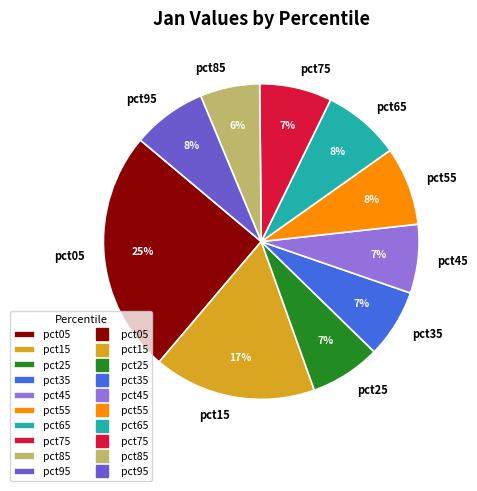

Which category has the smallest portion of the pie?

pct85